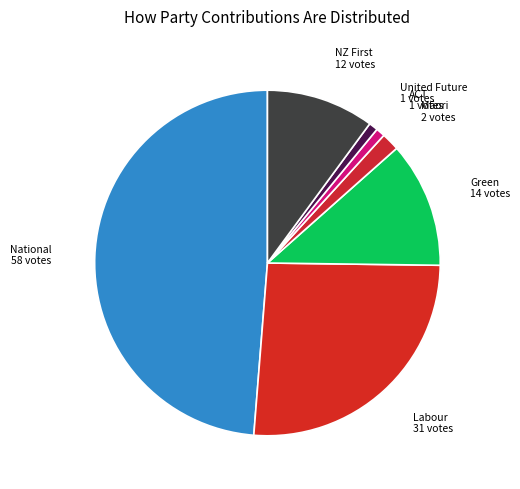

Is there a majority slice in this chart?

No